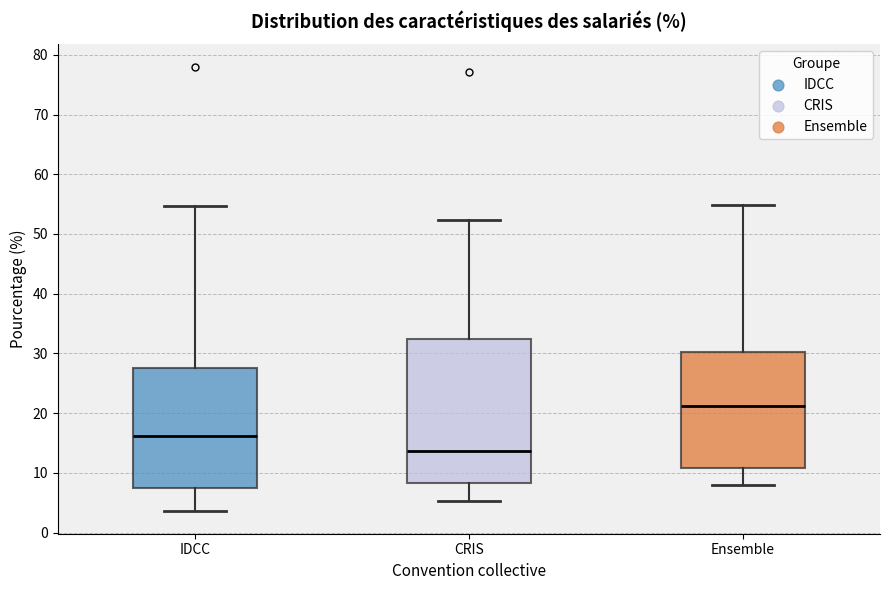

Which box has the lowest median line?

CRIS